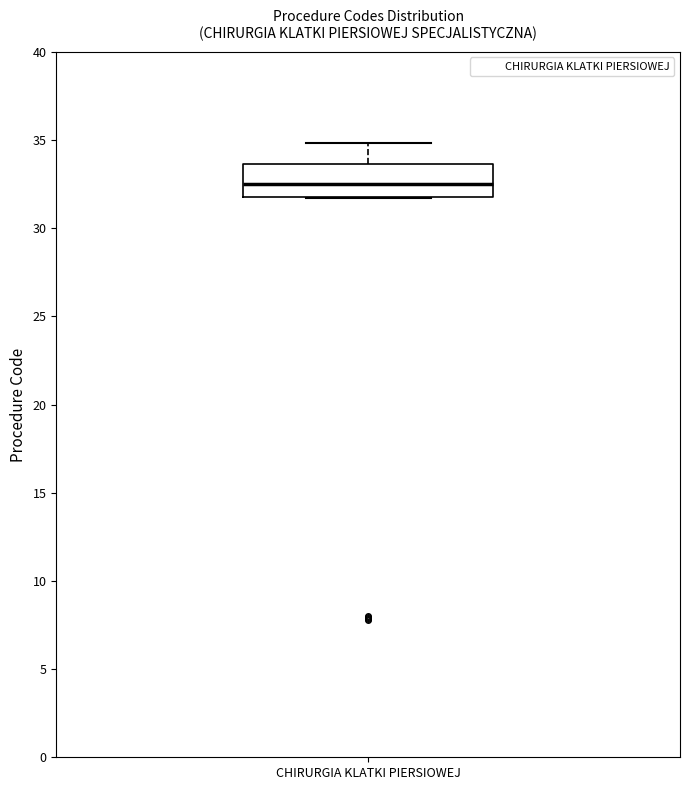

Transcribe this box plot: give where the median line is, the range the box spans, and where the two whiskers end, as read against the y-axis. The values are not printed on the chart, so give them approximately, as read against the axis.

median 32.5, box 32.0 to 33.5, whiskers 31.5 to 35.0